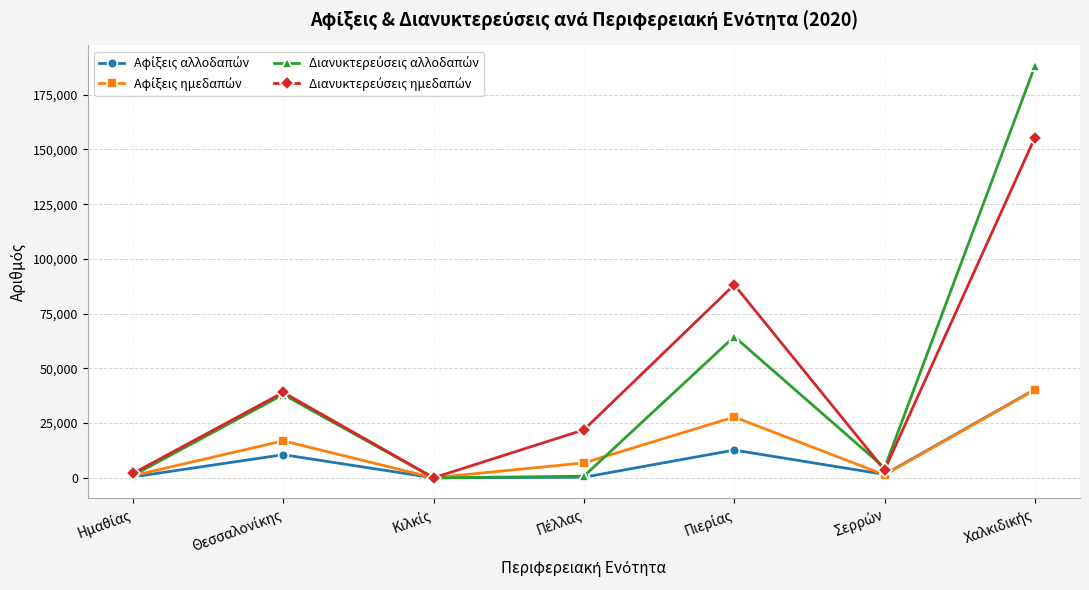

List the series in order of their peak value, lowest first.

Αφίξεις ημεδαπών, Αφίξεις αλλοδαπών, Διανυκτερεύσεις ημεδαπών, Διανυκτερεύσεις αλλοδαπών